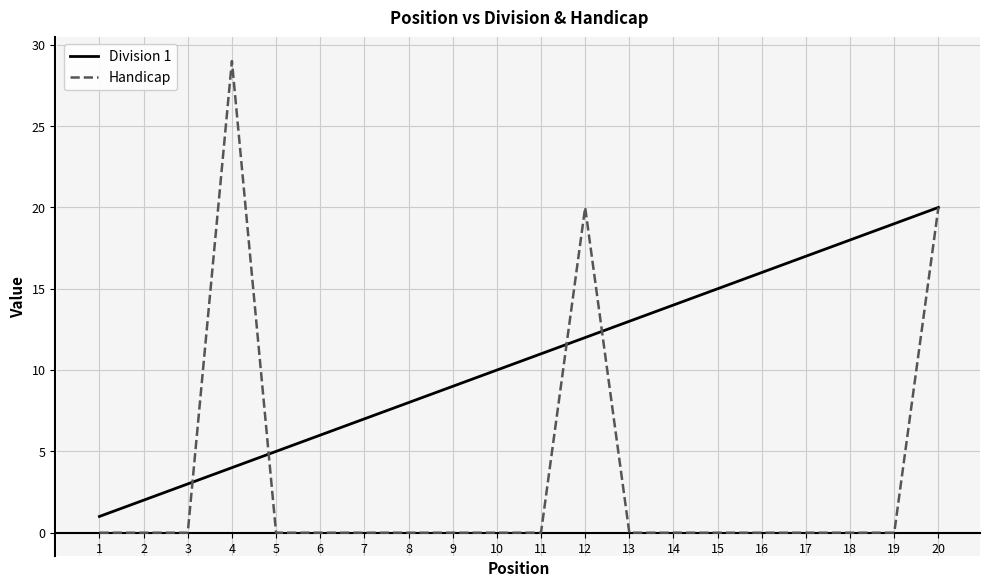

What is the difference between the Handicap values at 12 and 19?

20